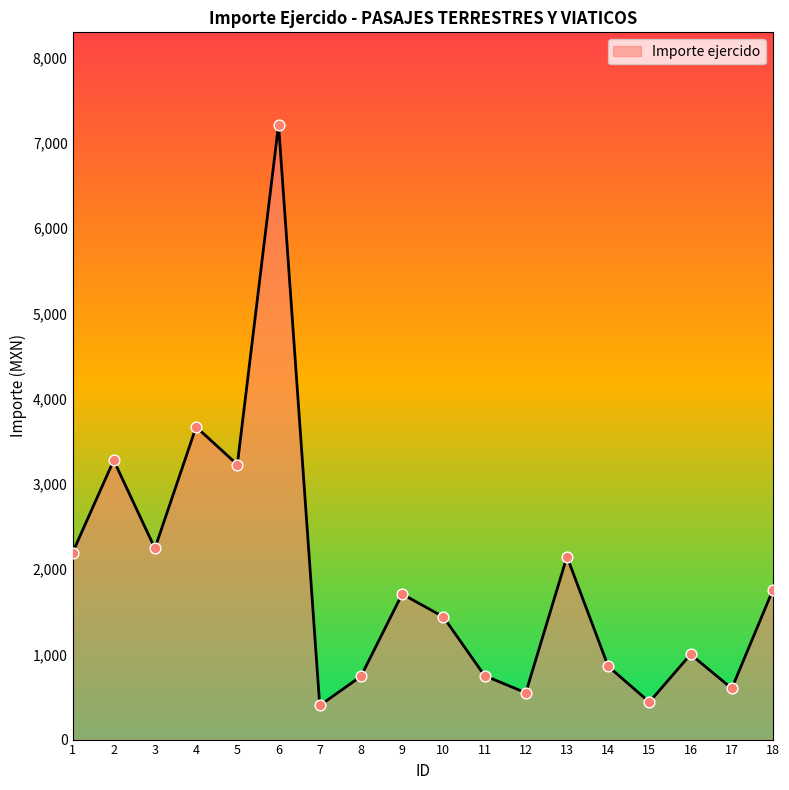

What is the change in value from 1 to 17?

-1591.0